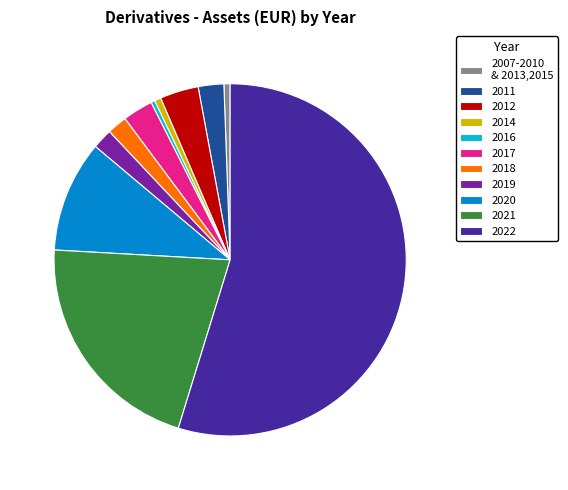

Is it true that 2017 is 11% of the pie?

False